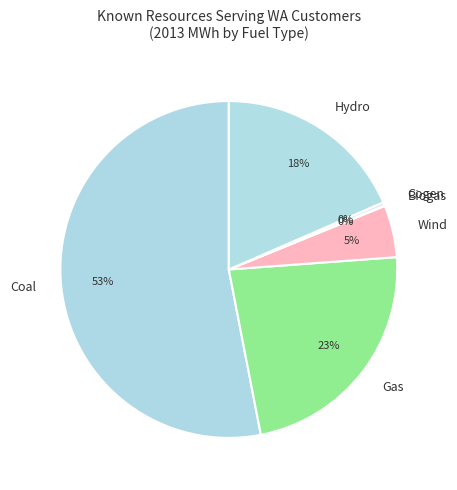

Between Cogen and Gas, which is larger?

Gas